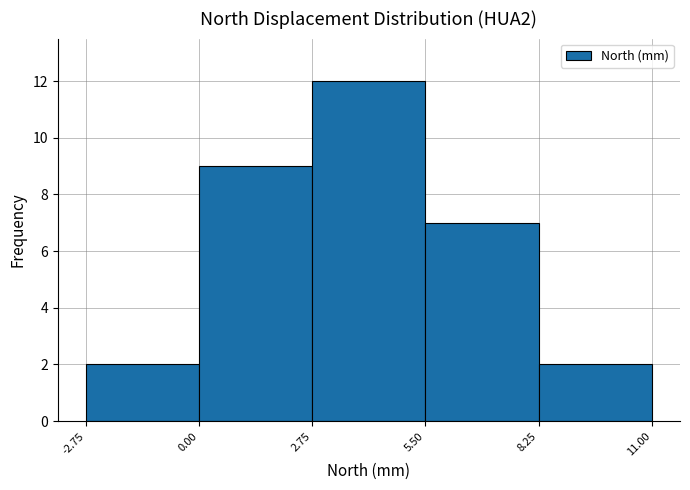

Reading left to right, transcribe this chart: for each bar, give the range it covers on the x-axis and its height. The values are not printed on the chart, so give them approximately, as read against the axis.

-2.75 to 0.00: 2
0.00 to 2.75: 9
2.75 to 5.50: 12
5.50 to 8.25: 7
8.25 to 11.00: 2